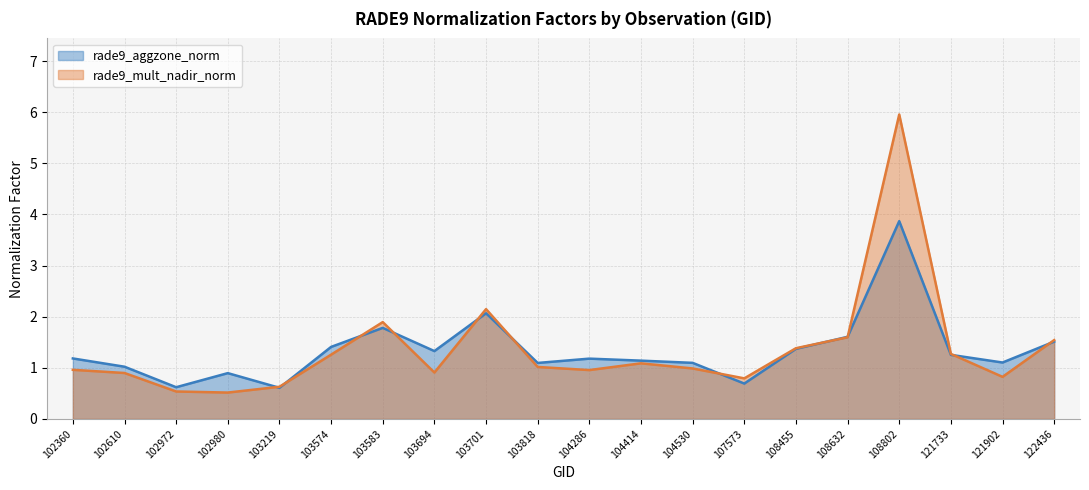

List the series in order of their overall mean, highest first.

rade9_mult_nadir_norm, rade9_aggzone_norm